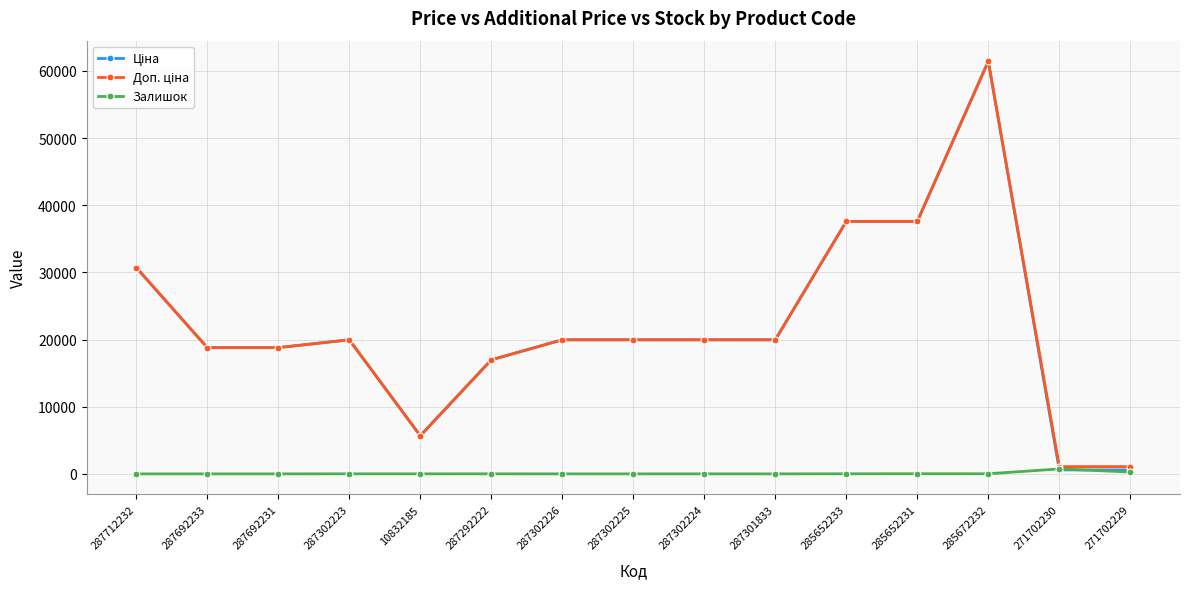

What is the difference between the highest and lowest values at 287712232?

30717.1